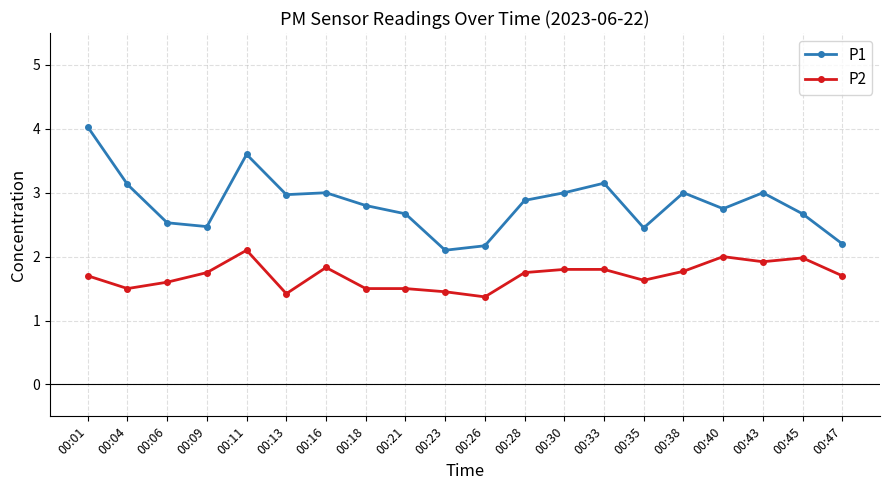

Does the chart have visible grid lines?

Yes